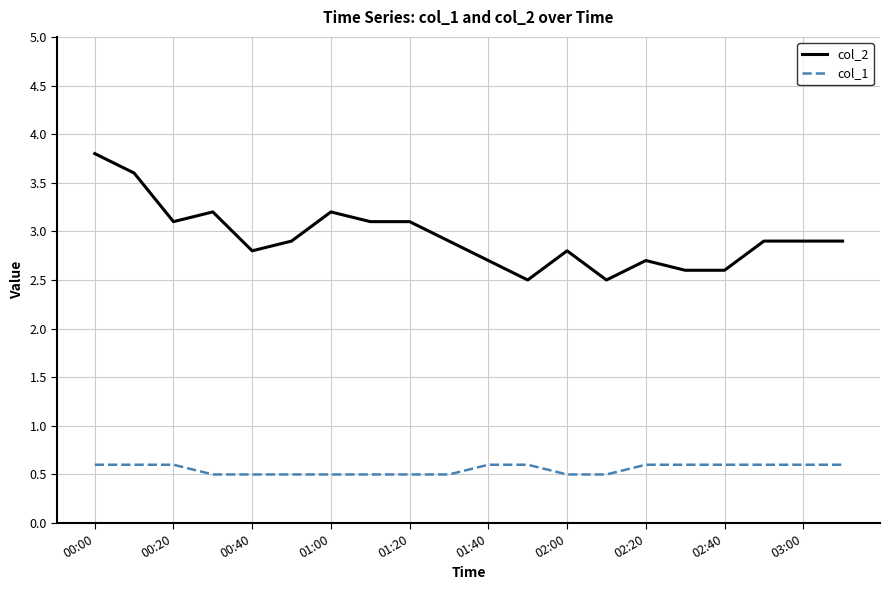

True or false: col_1 and col_2 cross at least once.

False